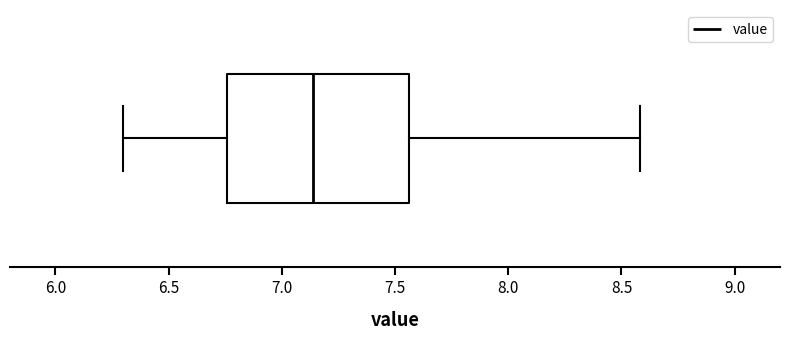

Where does the left whisker of the box end on the x-axis? The values are not printed on the chart, so give them approximately, as read against the axis.

6.30